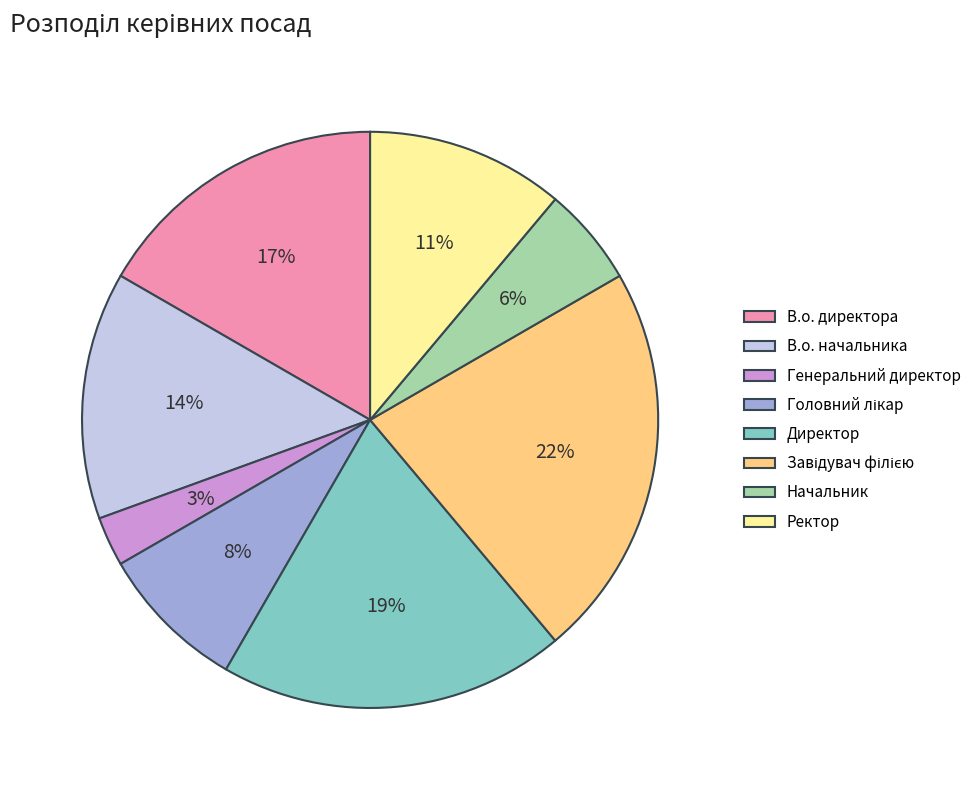

Is the sum of Генеральний директор and Начальник greater than half?

No